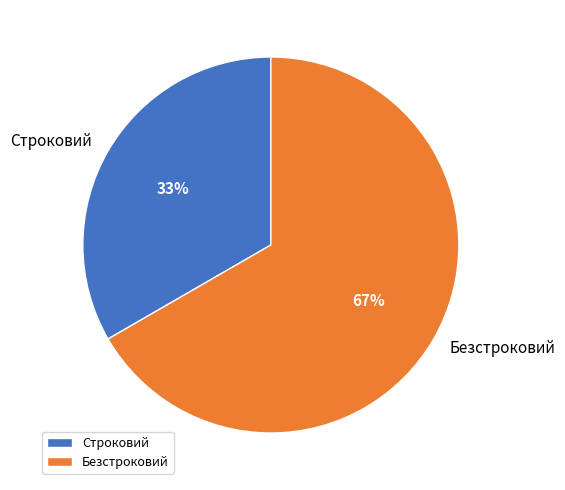

Rank the categories by value from lowest to highest.

Строковий, Безстроковий